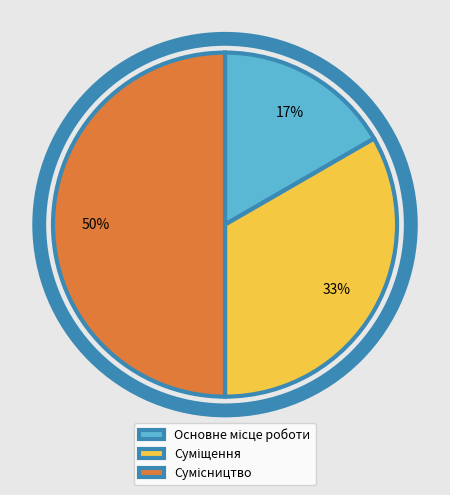

To the nearest percent, what is the average slice percentage?

33%